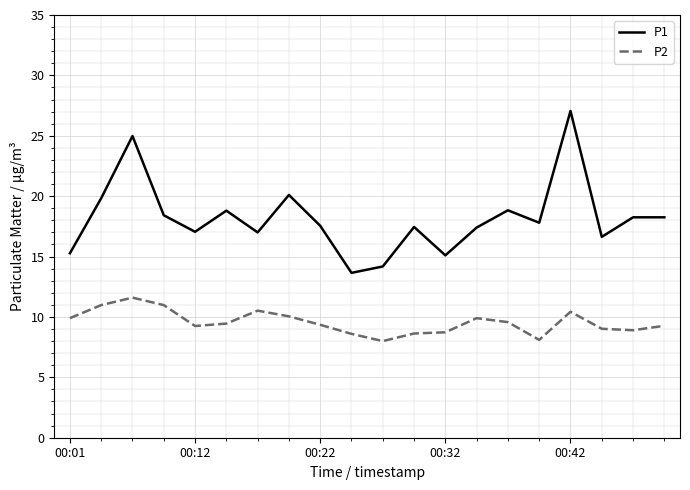

List the series in order of their peak value, highest first.

P1, P2